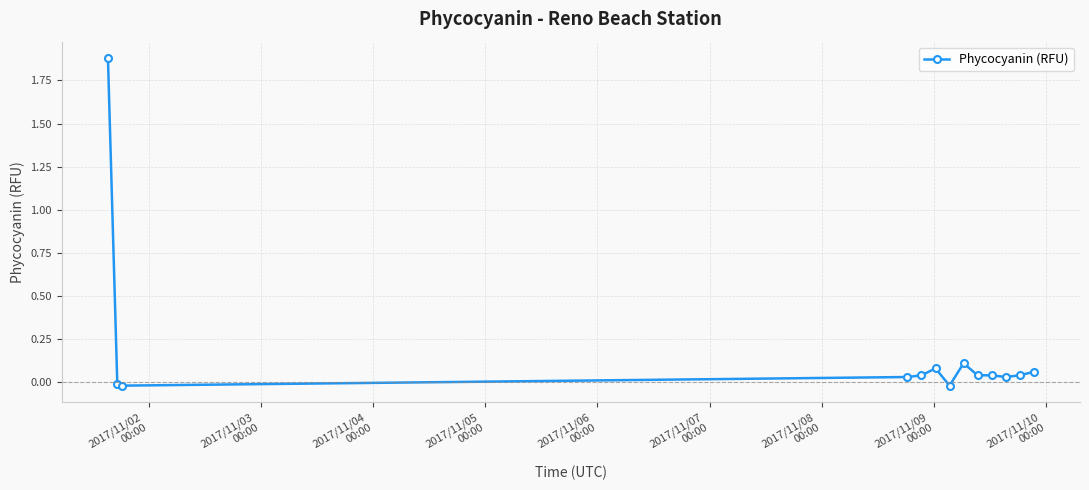

How many positive values are there?

10